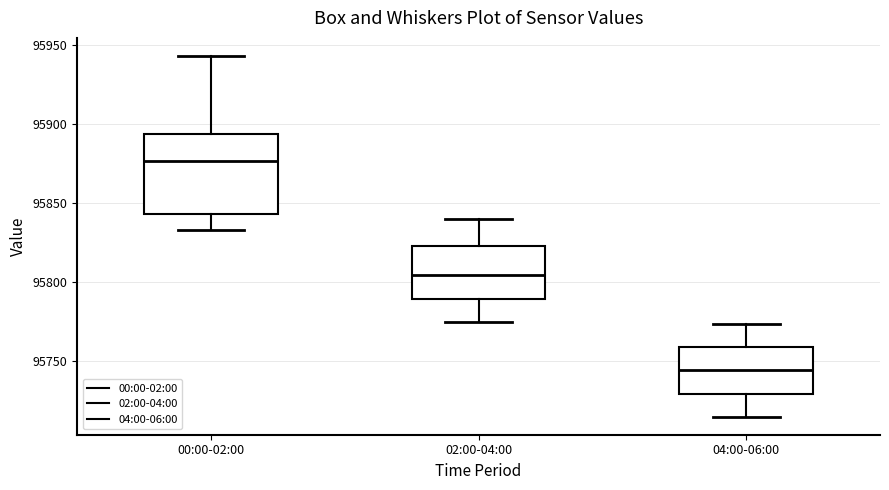

Reading left to right, read every box against the y-axis: the position of its median line, the range the box covers, and the ends of its whiskers. The values are not printed on the chart, so give them approximately, as read against the axis.

00:00-02:00: median 95875, box 95845 to 95895, whiskers 95835 to 95945
02:00-04:00: median 95805, box 95790 to 95825, whiskers 95775 to 95840
04:00-06:00: median 95745, box 95730 to 95760, whiskers 95715 to 95775